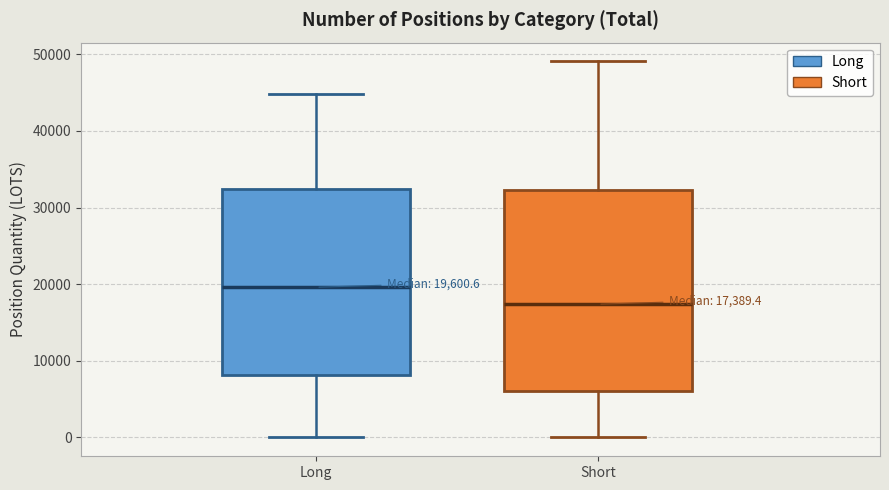

Which box is the tallest, from its lower edge to its upper edge?

Short